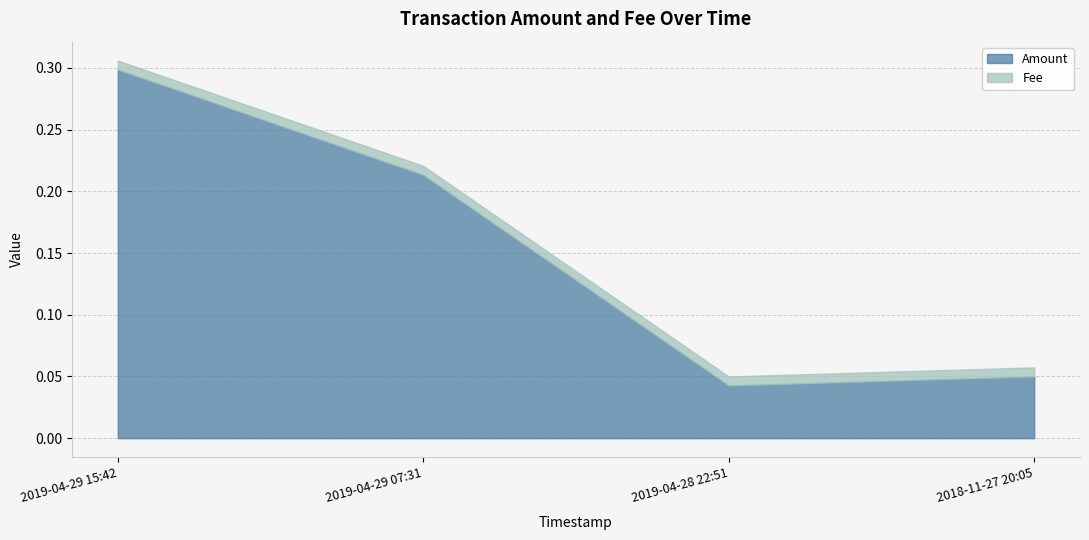

True or false: Amount and Fee intersect in this chart.

False